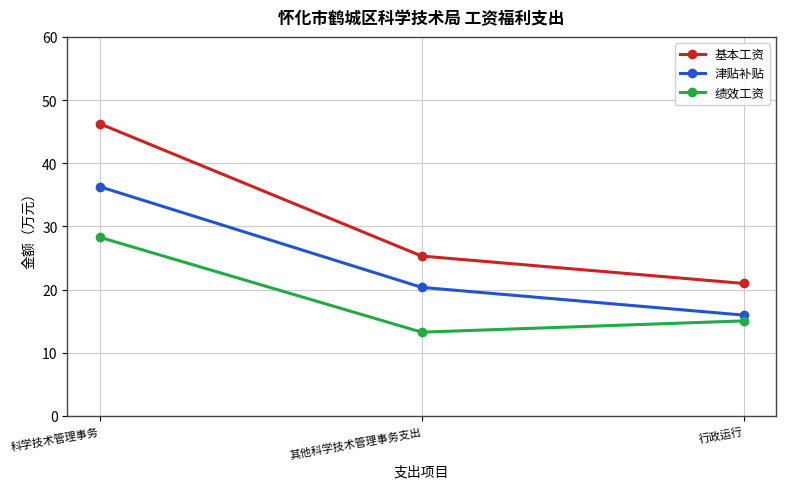

Which series changed the most between 其他科学技术管理事务支出 and 行政运行?

津贴补贴